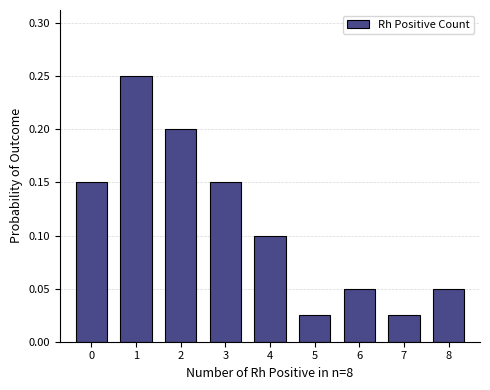

Reading left to right, transcribe this chart: for each bar, give the range it covers on the x-axis and its height. The values are not printed on the chart, so give them approximately, as read against the axis.

-0.5 to 0.5: 0.150
0.5 to 1.5: 0.250
1.5 to 2.5: 0.200
2.5 to 3.5: 0.150
3.5 to 4.5: 0.100
4.5 to 5.5: 0.025
5.5 to 6.5: 0.050
6.5 to 7.5: 0.025
7.5 to 8.5: 0.050